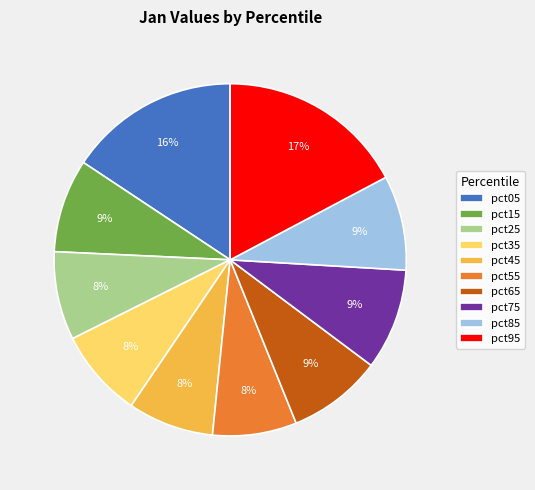

What is the largest slice in the pie chart?

pct95